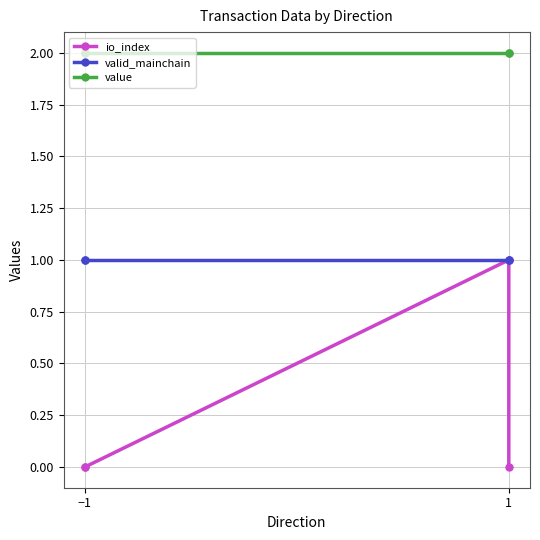

How many series are shown in this chart?

3